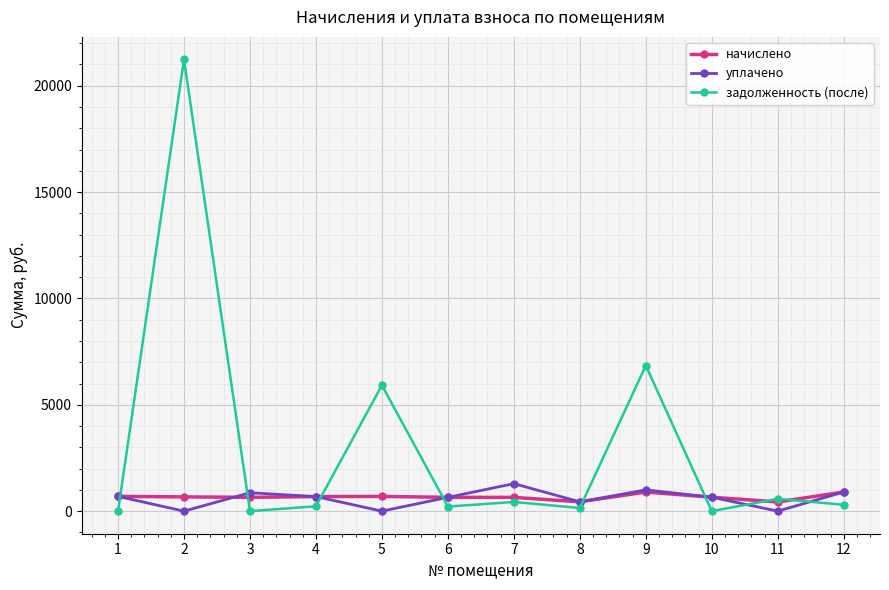

Count the number of categories in the chart.

12